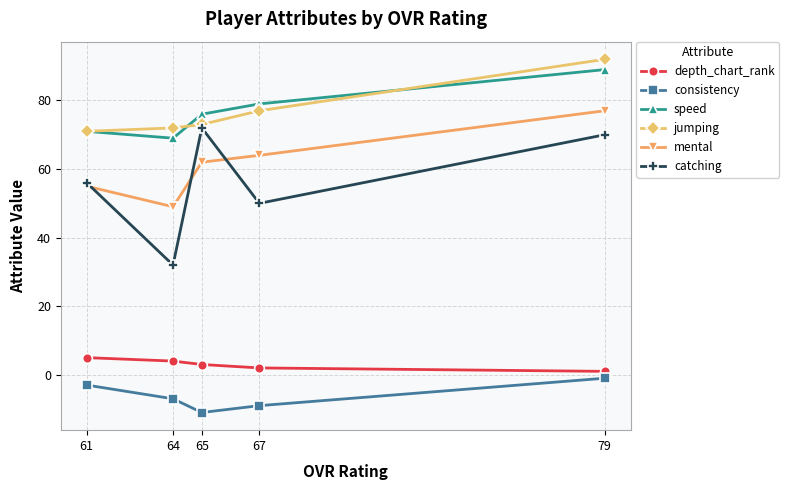

What is the difference between the maximum and minimum values in the consistency series?

10